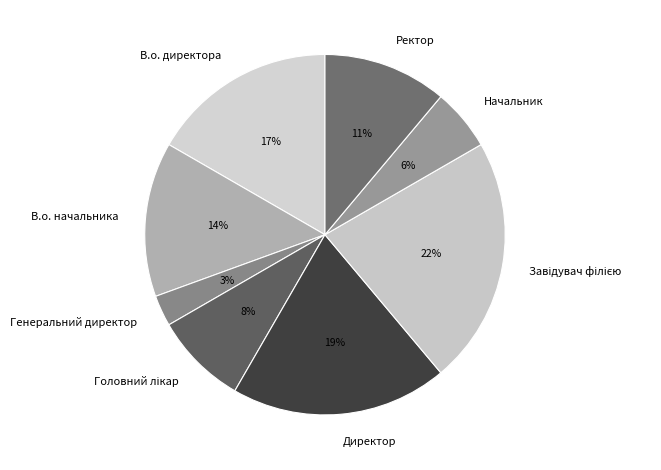

To the nearest percent, what is the combined percentage of Директор and Начальник?

25%